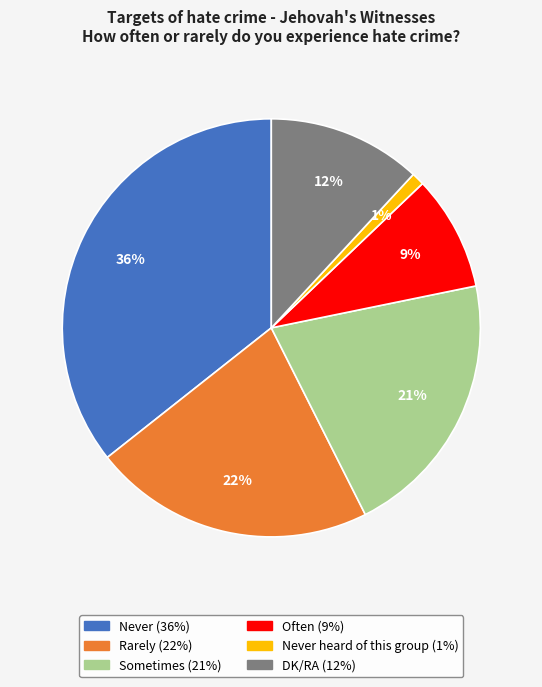

To the nearest percent, what is the average slice percentage?

17%